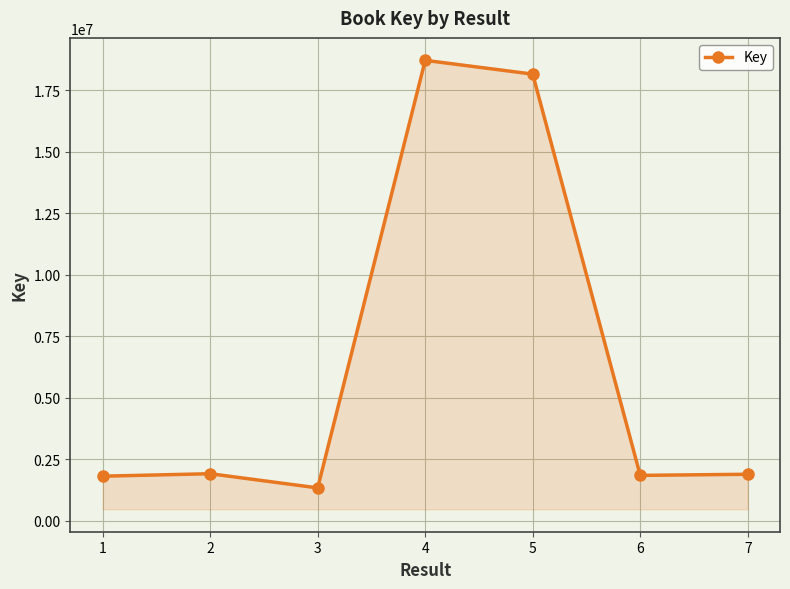

True or false: there are more than 0 points higher than both neighbors.

True